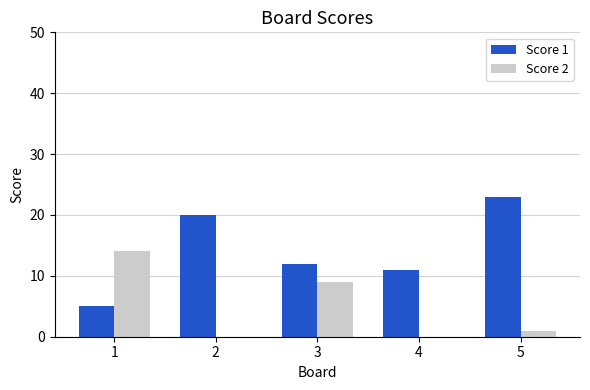

What is the difference between the Score 2 values at 3 and 4?

9